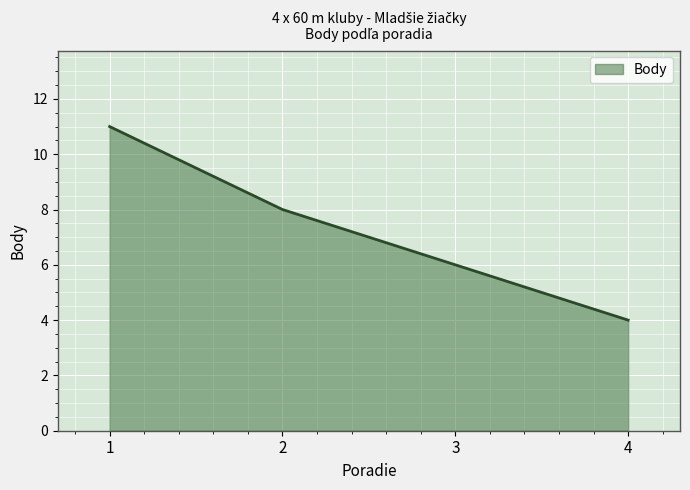

Read the value at 4.

4